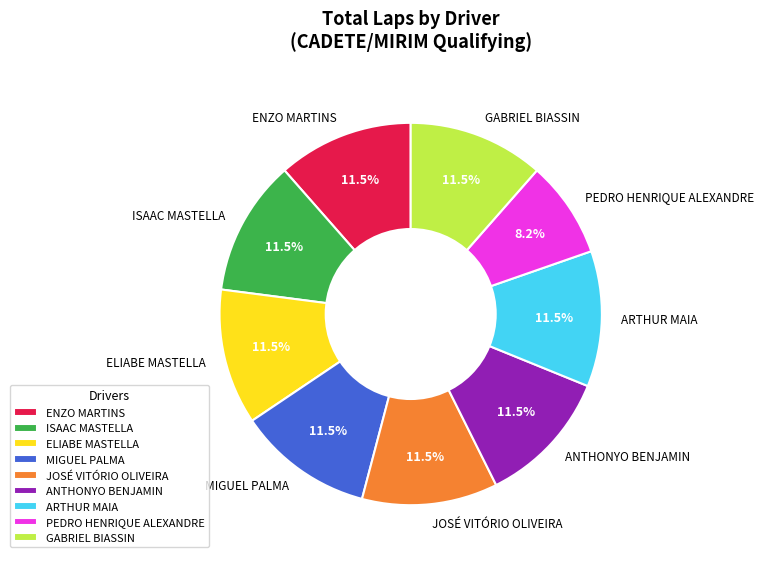

Does ISAAC MASTELLA account for over 50% of the chart?

No